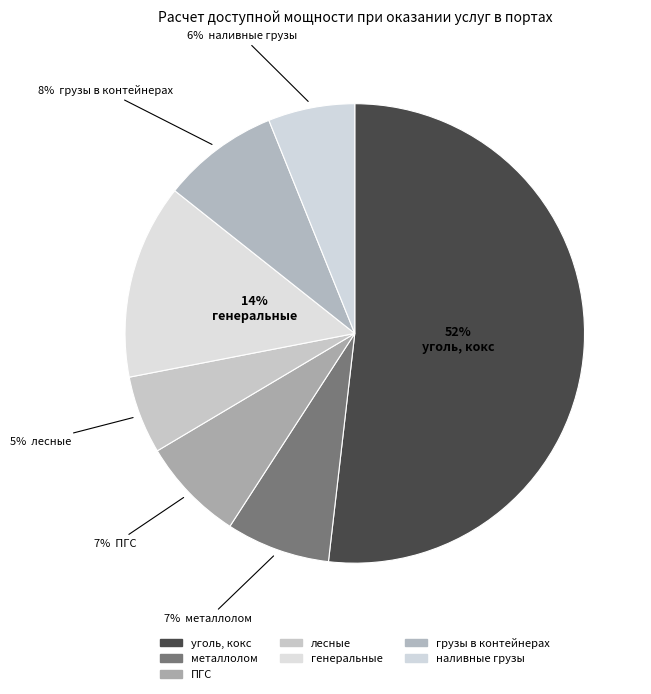

How many slices are in this pie chart?

7